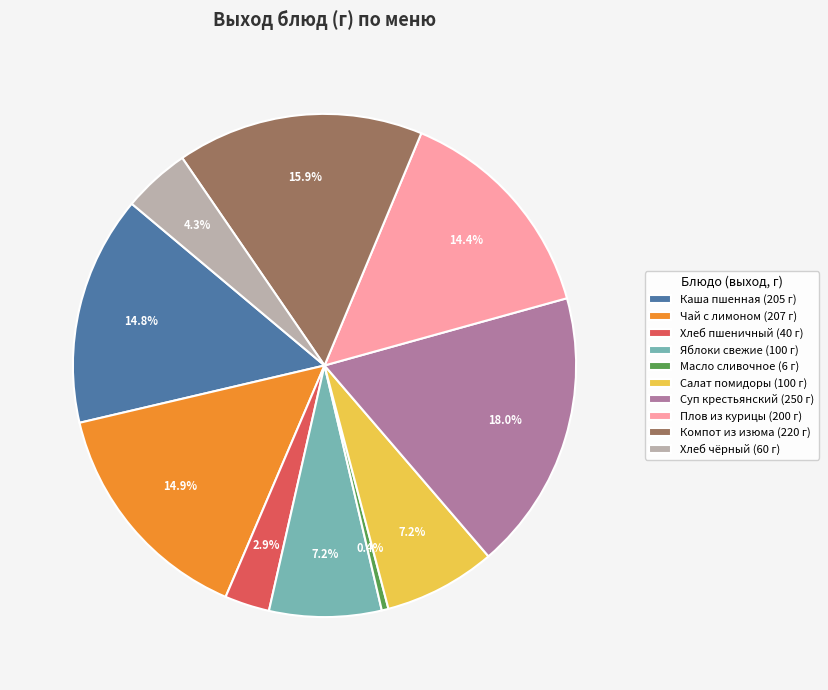

Is there a majority slice in this chart?

No